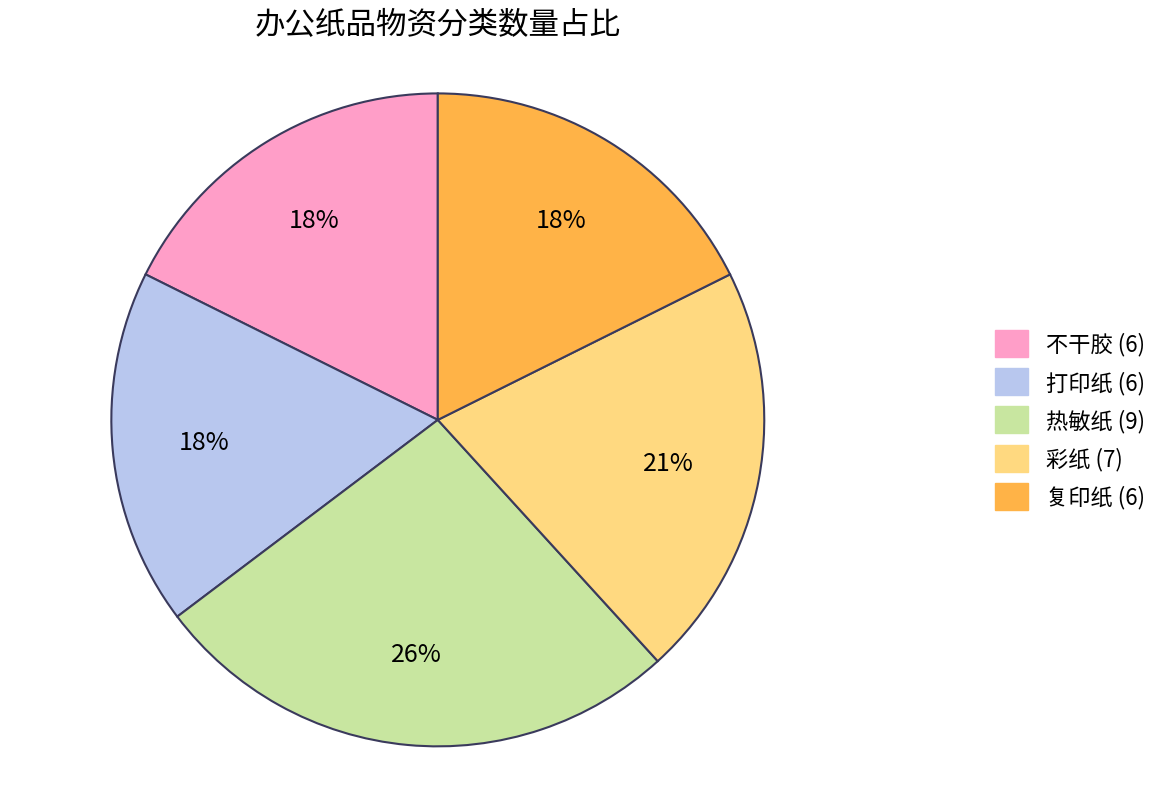

What is the ratio of the value at 打印纸 to the value at 热敏纸?

0.7